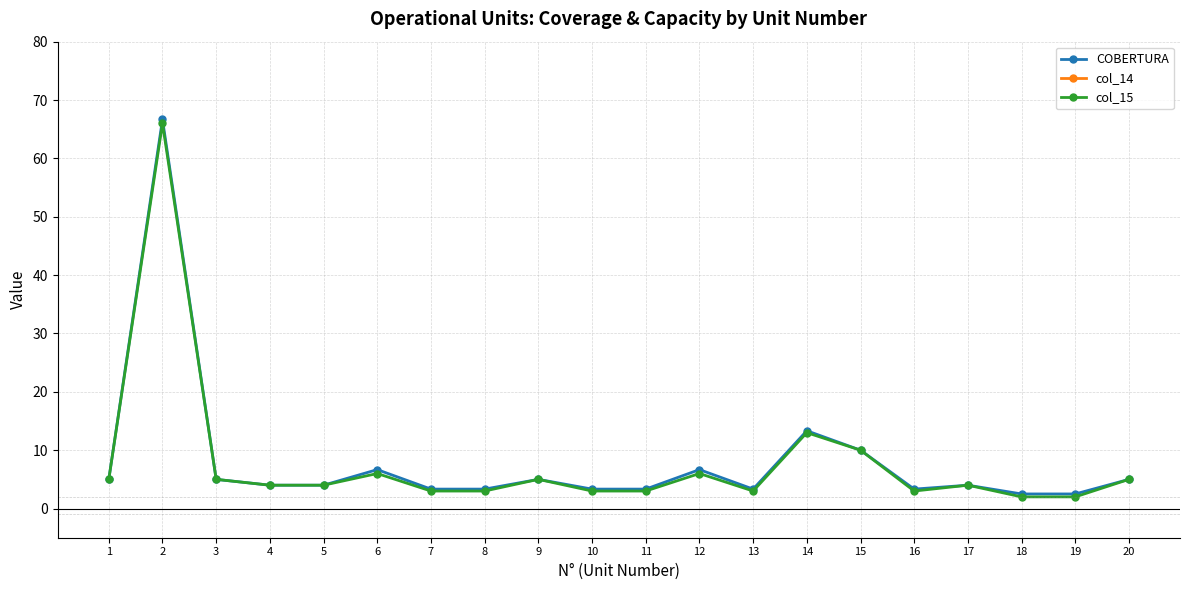

At which label does COBERTURA first exceed 4?

1